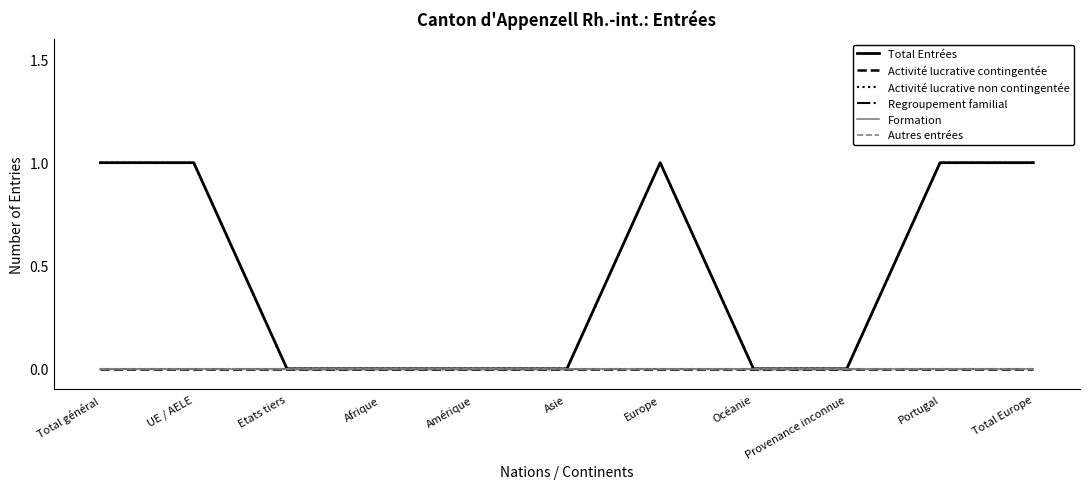

At which label does Activité lucrative contingentée reach its peak?

Total général